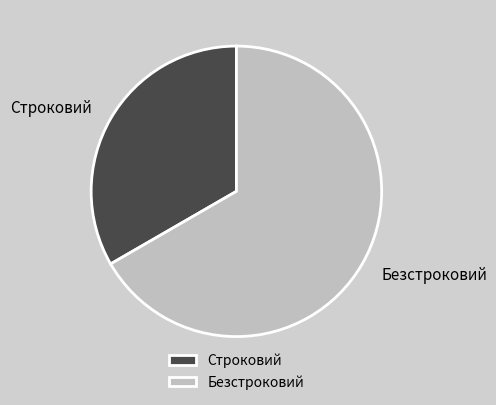

True or false: Безстроковий accounts for 59% of the total.

False